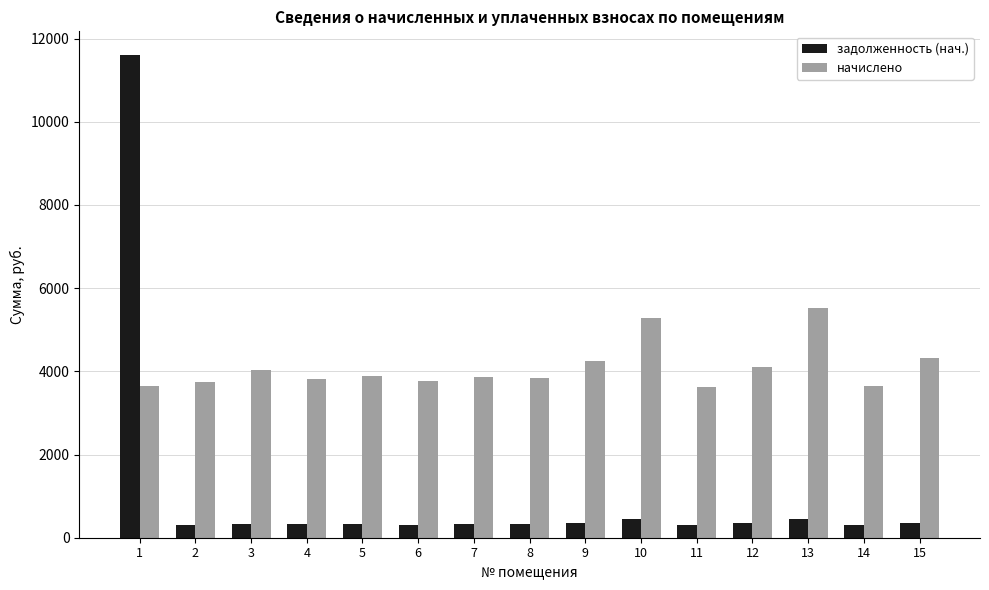

What is the value of the начислено bar at the 6th from the left?

3758.4